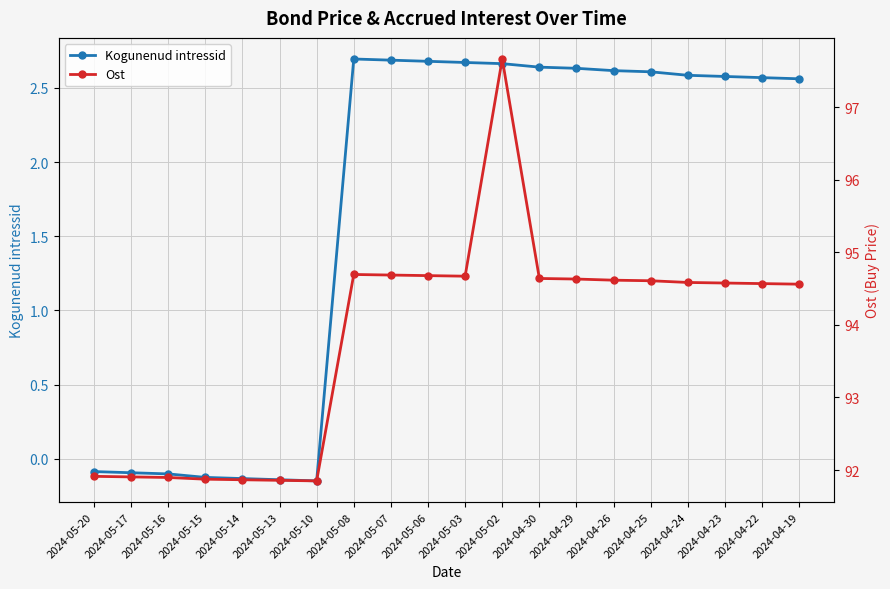

True or false: Ost and Kogunenud intressid intersect in this chart.

False